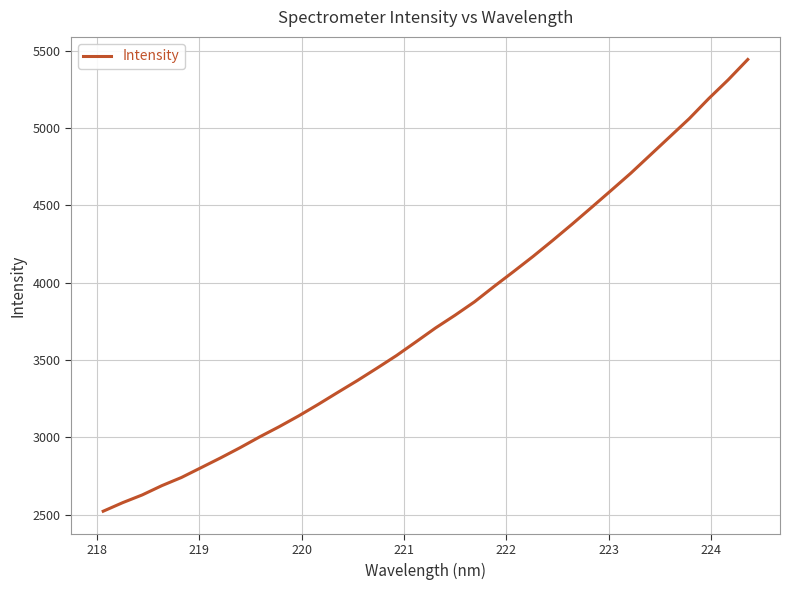

What is the greatest value displayed?

5442.0